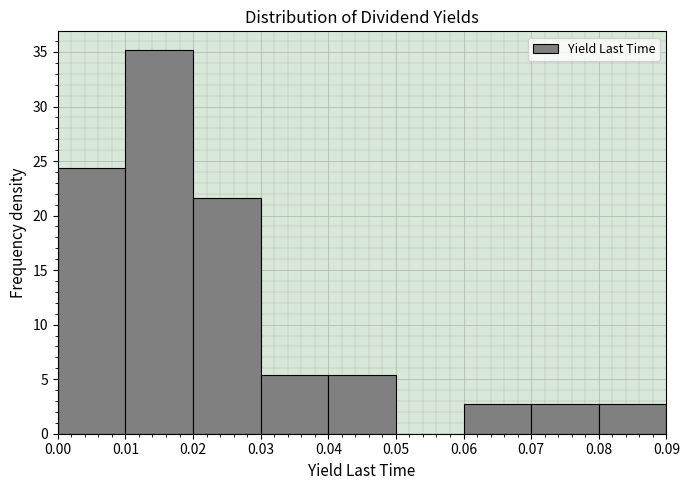

Reading left to right, transcribe this chart: for each bar, give the range it covers on the x-axis and its height. The values are not printed on the chart, so give them approximately, as read against the axis.

0.00 to 0.01: 24.5
0.01 to 0.02: 35.0
0.02 to 0.03: 21.5
0.03 to 0.04: 5.5
0.04 to 0.05: 5.5
0.05 to 0.06: 0
0.06 to 0.07: 2.5
0.07 to 0.08: 2.5
0.08 to 0.09: 2.5